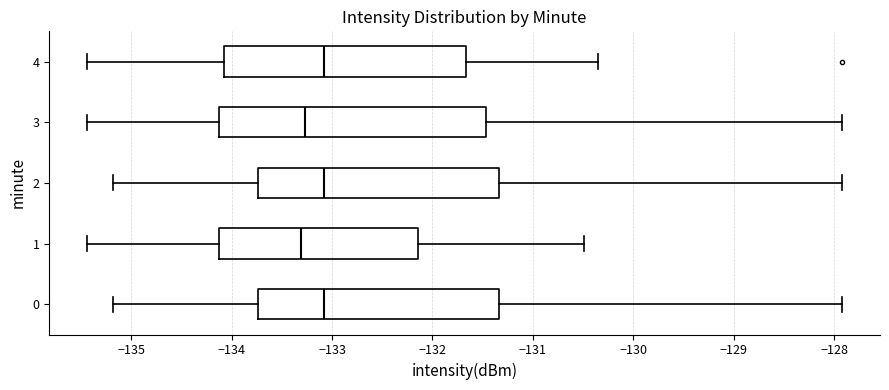

Reading bottom to top, read every box against the x-axis: the position of its median line, the range the box covers, and the ends of its whiskers. The values are not printed on the chart, so give them approximately, as read against the axis.

0: median -133.1, box -133.7 to -131.3, whiskers -135.2 to -127.9
1: median -133.3, box -134.1 to -132.1, whiskers -135.4 to -130.5
2: median -133.1, box -133.7 to -131.3, whiskers -135.2 to -127.9
3: median -133.3, box -134.1 to -131.5, whiskers -135.4 to -127.9
4: median -133.1, box -134.1 to -131.7, whiskers -135.4 to -130.4